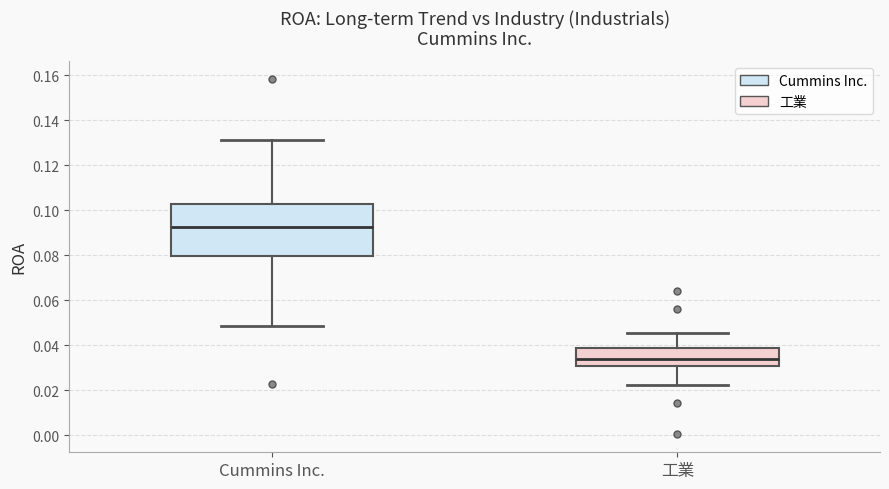

Where is the upper edge of the box for Cummins Inc. on the y-axis? The values are not printed on the chart, so give them approximately, as read against the axis.

0.102